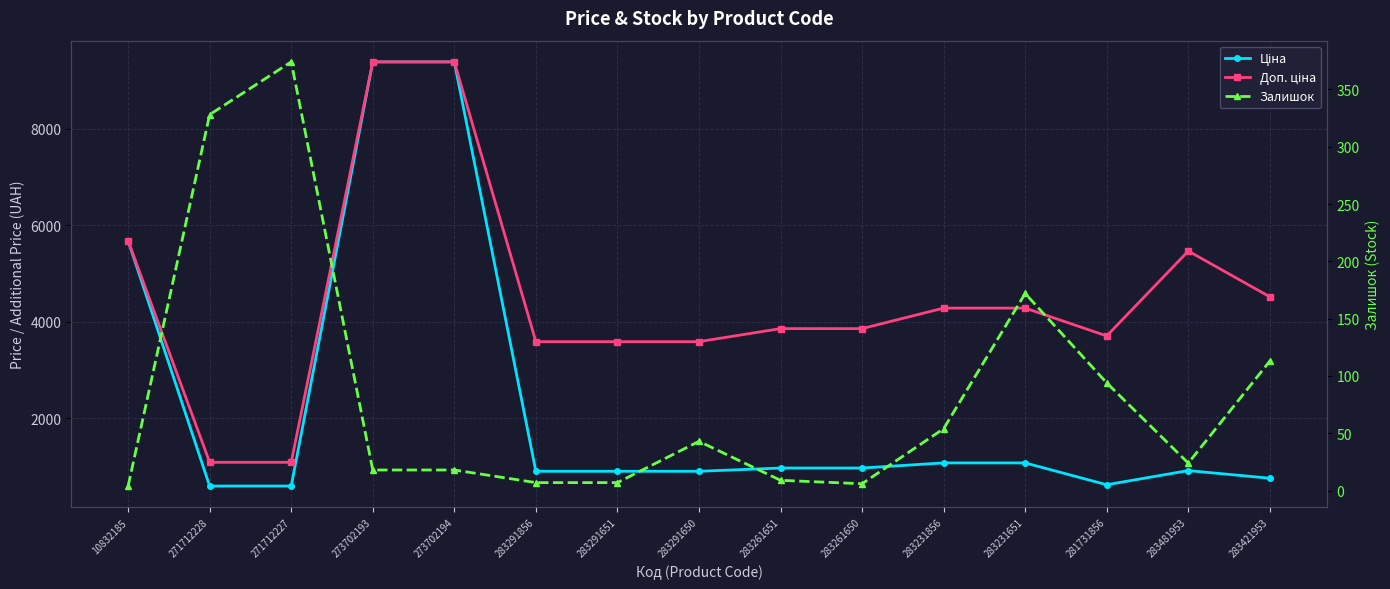

Rank the categories by Доп. ціна value from lowest to highest.

271712228, 271712227, 283291856, 283291651, 283291650, 281731856, 283261651, 283261650, 283231856, 283231651, 283421953, 283481953, 10832185, 273702193, 273702194